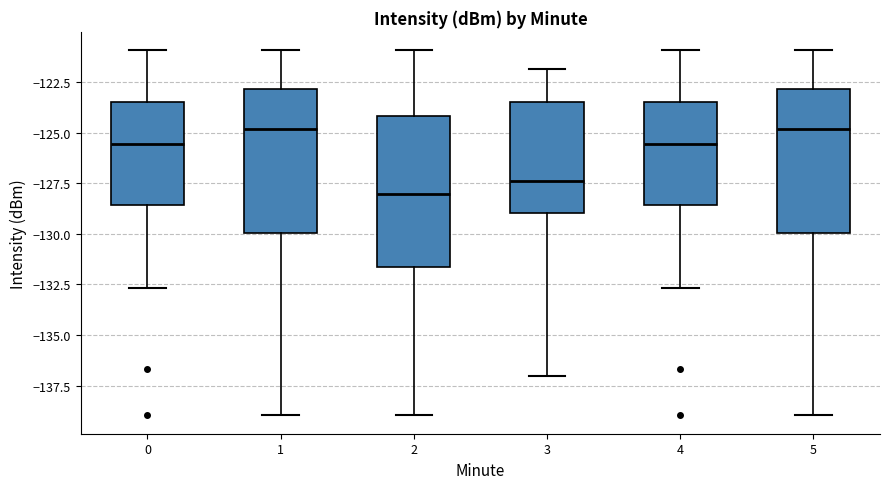

Where is the lower edge of the box at x = 5 on the y-axis? The values are not printed on the chart, so give them approximately, as read against the axis.

-130.0